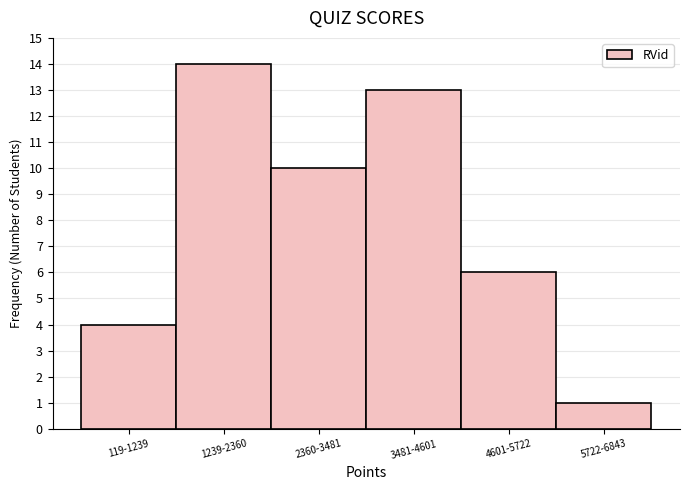

Reading left to right, what are all the values shown in this chart?

4	14	10	13	6	1